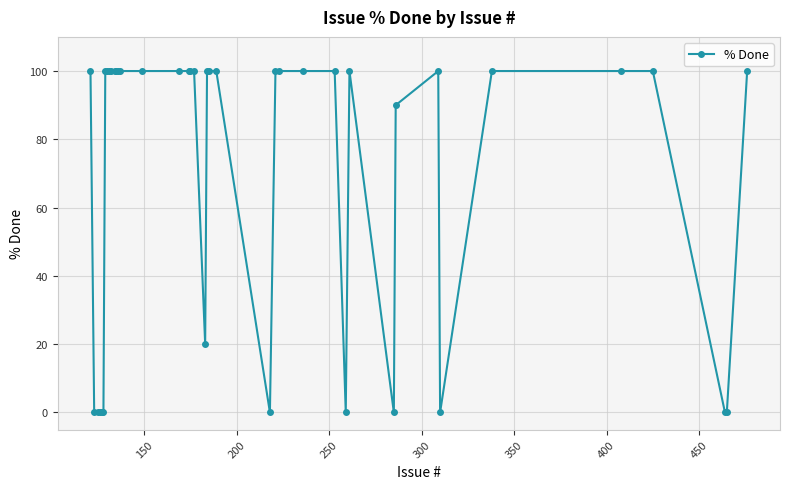

What is the greatest value displayed?

100